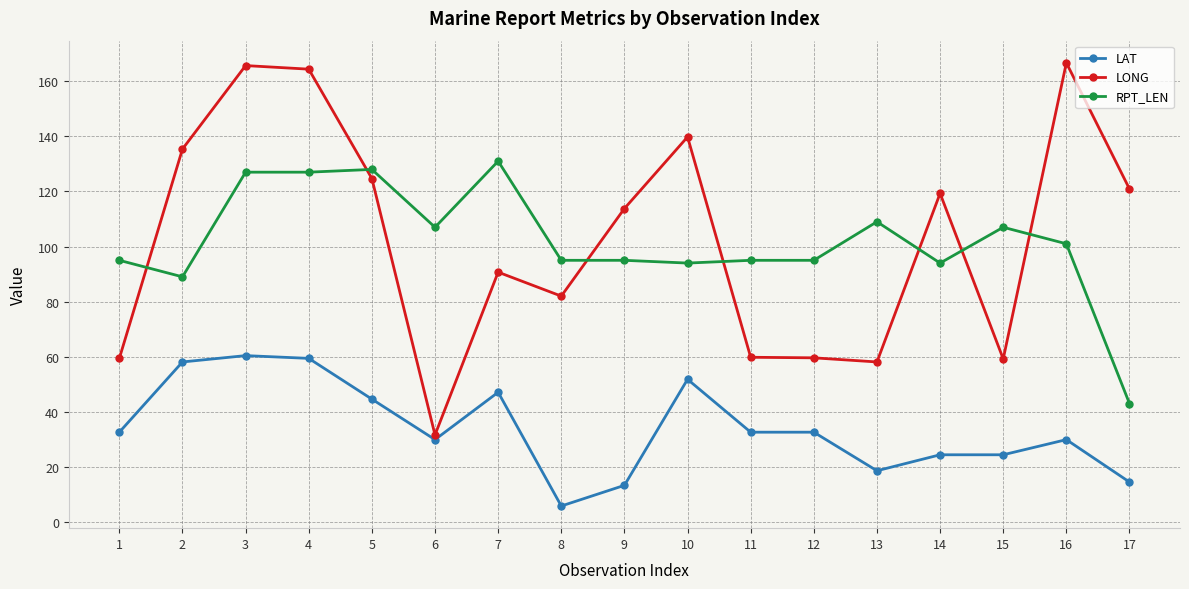

Where is the first local minimum for LONG?

6